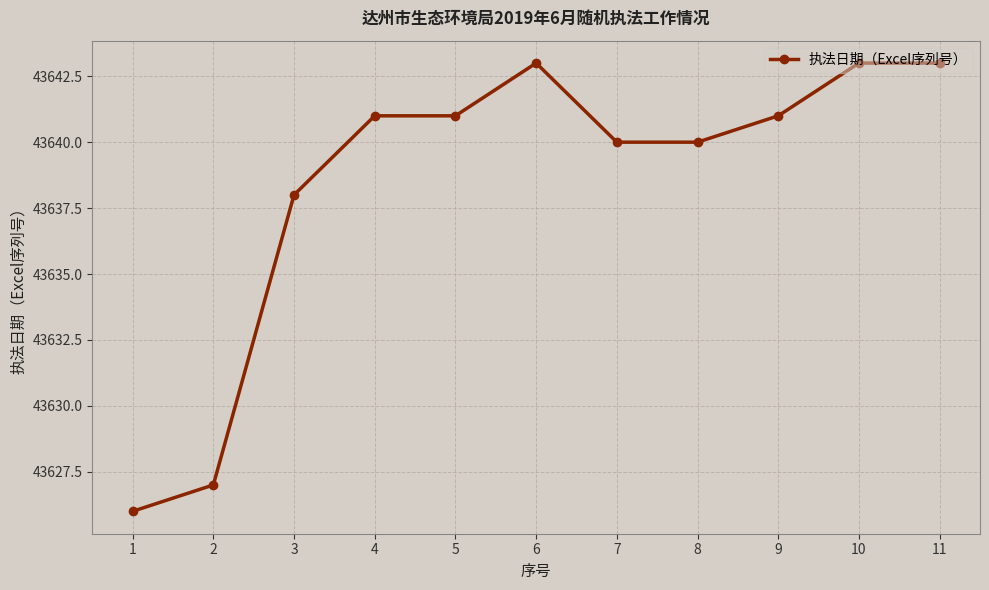

Approximately how many times larger is the value at 11 compared to 6?

1.0